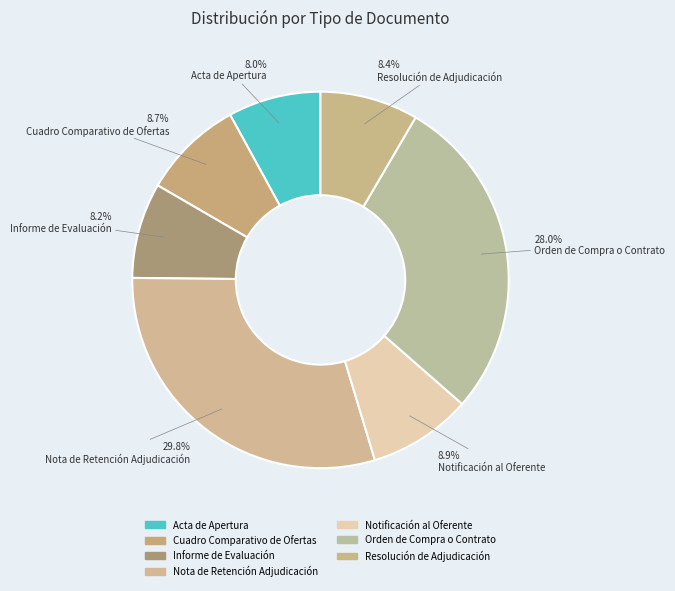

True or false: Resolución de Adjudicación accounts for 8% of the total.

True